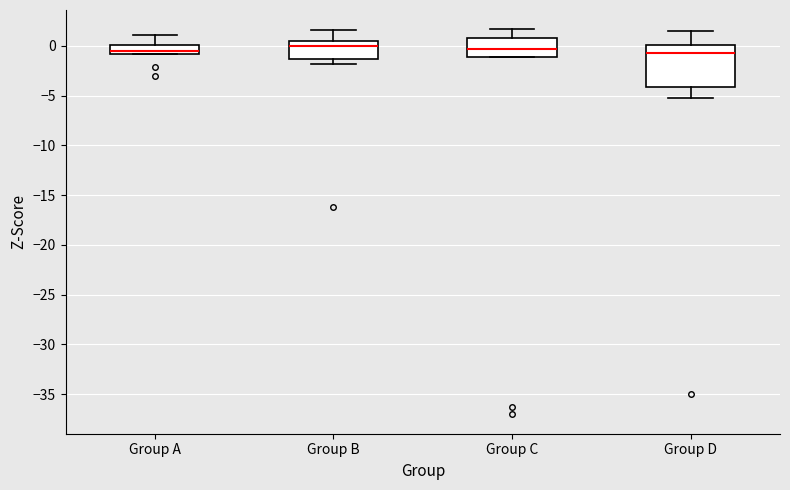

Reading left to right, read every box against the y-axis: the position of its median line, the range the box covers, and the ends of its whiskers. The values are not printed on the chart, so give them approximately, as read against the axis.

Group A: median -0.5, box -1.0 to 0.0, whiskers -1.0 to 1.0
Group B: median 0.0, box -1.5 to 0.5, whiskers -2.0 to 1.5
Group C: median -0.5, box -1.0 to 1.0, whiskers -1.0 to 1.5
Group D: median -0.5, box -4.0 to 0.0, whiskers -5.0 to 1.5